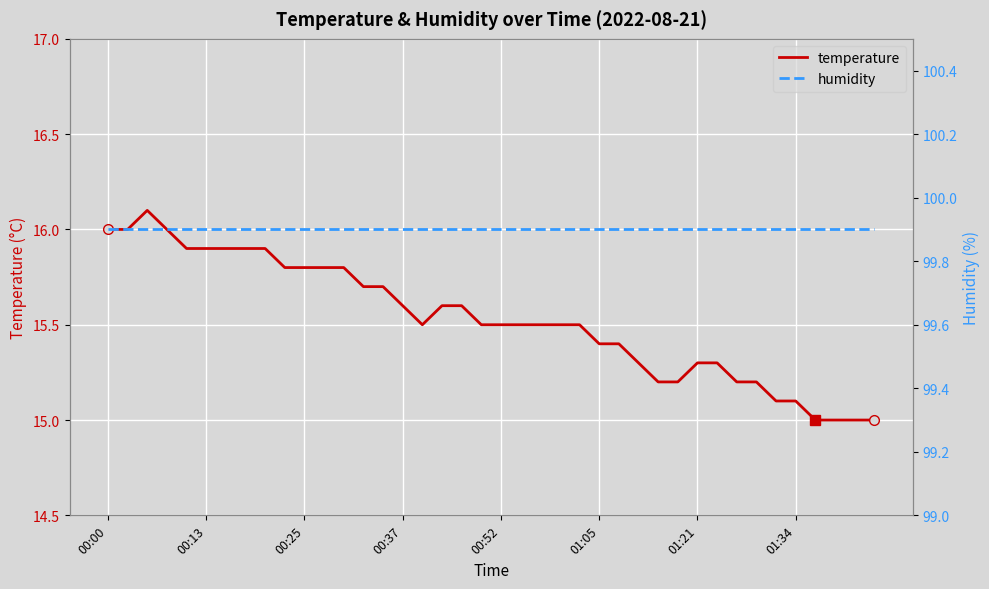

Which series has the largest range (max minus min)?

temperature